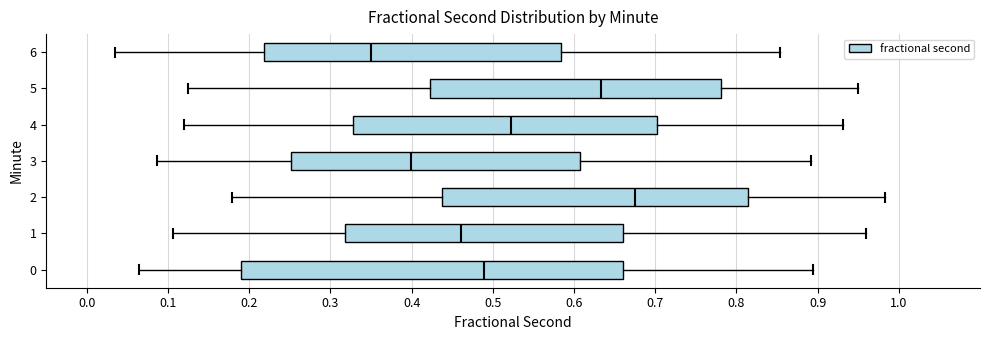

Reading bottom to top, read every box against the x-axis: the position of its median line, the range the box covers, and the ends of its whiskers. The values are not printed on the chart, so give them approximately, as read against the axis.

0: median 0.49, box 0.19 to 0.66, whiskers 0.06 to 0.89
1: median 0.46, box 0.32 to 0.66, whiskers 0.11 to 0.96
2: median 0.68, box 0.44 to 0.81, whiskers 0.18 to 0.98
3: median 0.40, box 0.25 to 0.61, whiskers 0.09 to 0.89
4: median 0.52, box 0.33 to 0.70, whiskers 0.12 to 0.93
5: median 0.63, box 0.42 to 0.78, whiskers 0.13 to 0.95
6: median 0.35, box 0.22 to 0.58, whiskers 0.03 to 0.85